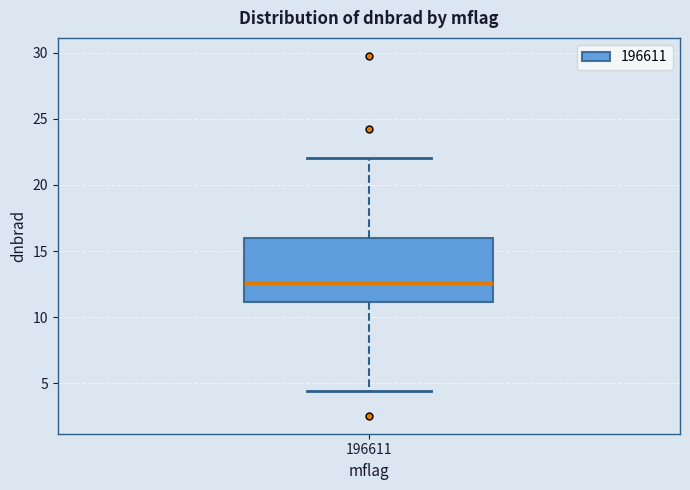

Read this box plot against the y-axis: the position of the median line, the range covered by the box, and the ends of both whiskers. The values are not printed on the chart, so give them approximately, as read against the axis.

median 12.5, box 11.0 to 16.0, whiskers 4.5 to 22.0